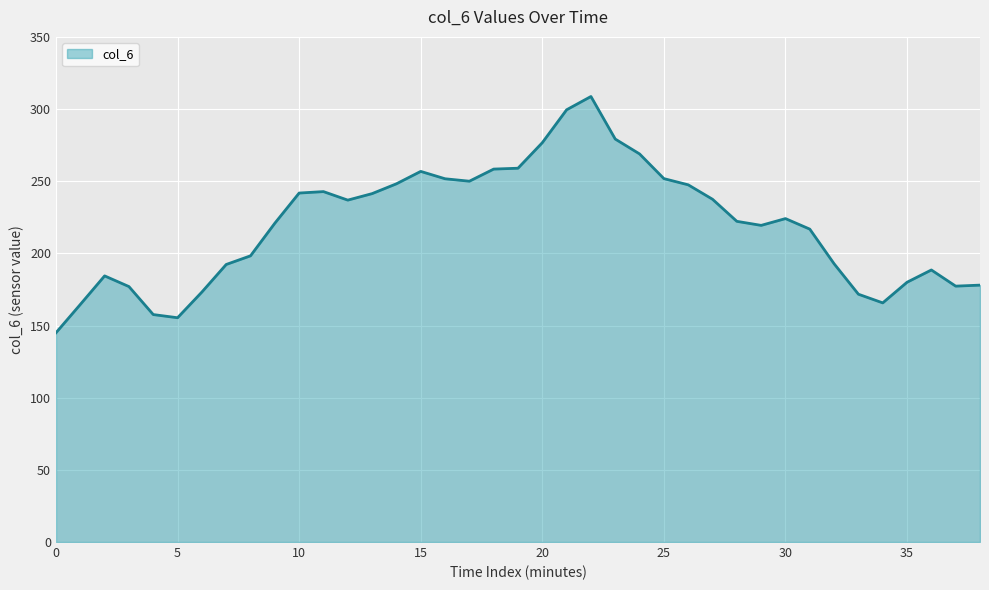

What is the greatest value displayed?

308.7